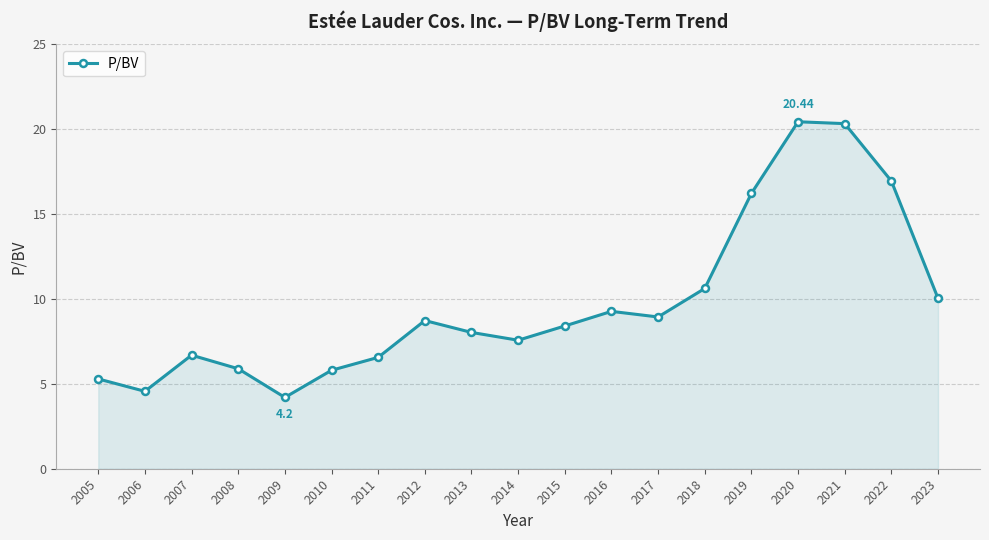

Which label corresponds to the smallest value in the chart?

2009